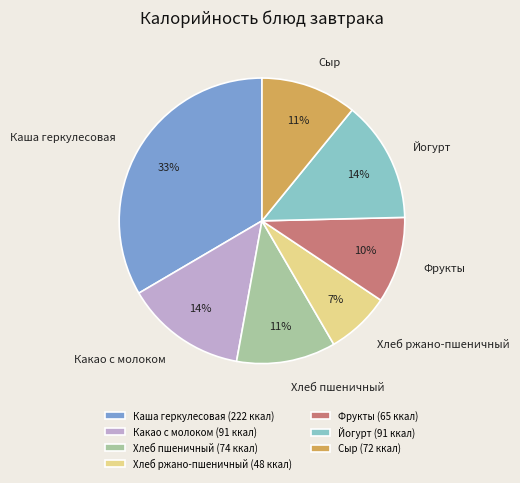

What percentage is the Какао с молоком slice, to the nearest percent?

14%